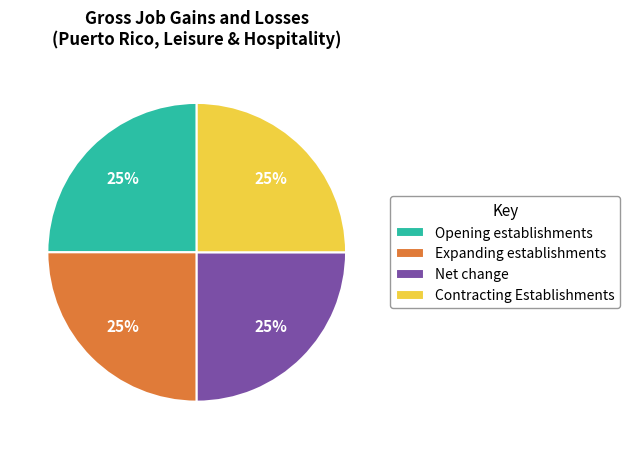

Approximately how many times larger is the value at Expanding establishments compared to Contracting Establishments?

1.0